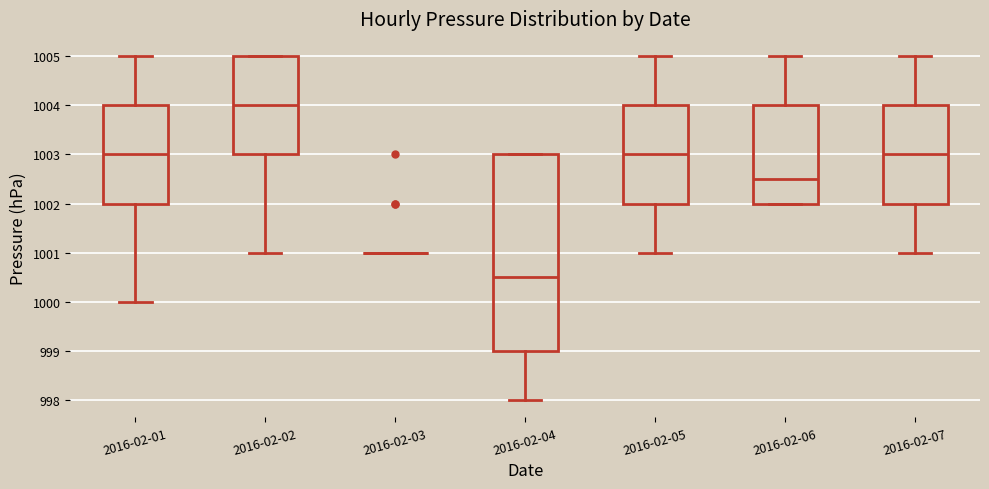

Reading left to right, read every box against the y-axis: the position of its median line, the range the box covers, and the ends of its whiskers. The values are not printed on the chart, so give them approximately, as read against the axis.

2016-02-01: median 1003.0, box 1002.0 to 1004.0, whiskers 1000.0 to 1005.0
2016-02-02: median 1004.0, box 1003.0 to 1005.0, whiskers 1001.0 to 1005.0
2016-02-03: box collapsed to a line at 1001.0, whiskers 1001.0 to 1001.0
2016-02-04: median 1000.5, box 999.0 to 1003.0, whiskers 998.0 to 1003.0
2016-02-05: median 1003.0, box 1002.0 to 1004.0, whiskers 1001.0 to 1005.0
2016-02-06: median 1002.5, box 1002.0 to 1004.0, whiskers 1002.0 to 1005.0
2016-02-07: median 1003.0, box 1002.0 to 1004.0, whiskers 1001.0 to 1005.0